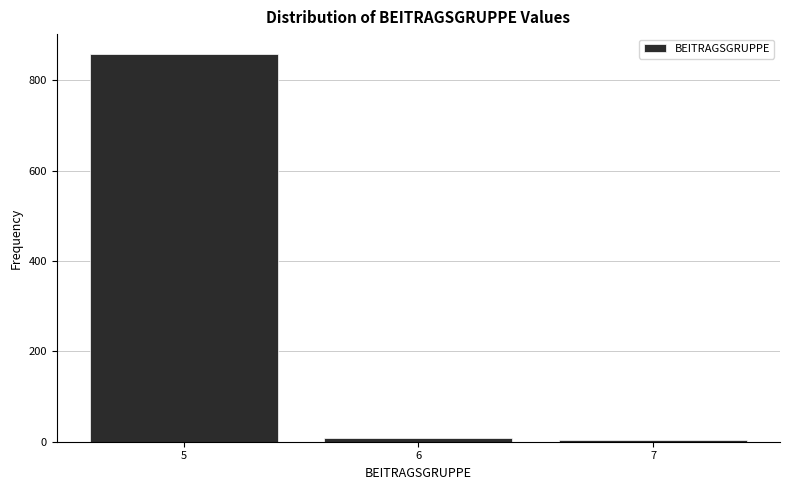

What is the height of the bar covering 4.5 to 5.5 on the x-axis? The values are not printed on the chart, so give them approximately, as read against the axis.

860